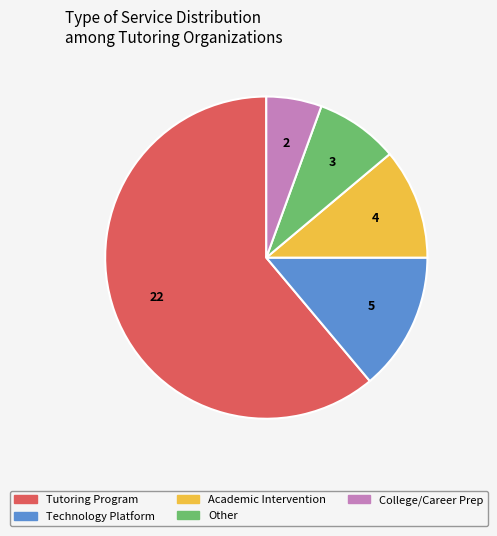

What is the majority slice?

Tutoring Program